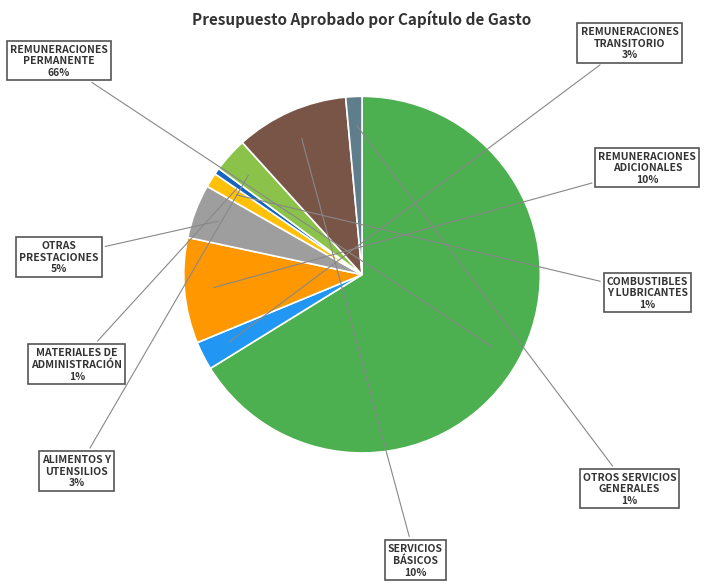

Combined, do OTROS SERVICIOS GENERALES and MATERIALES DE ADMINISTRACIÓN account for over 50%?

No